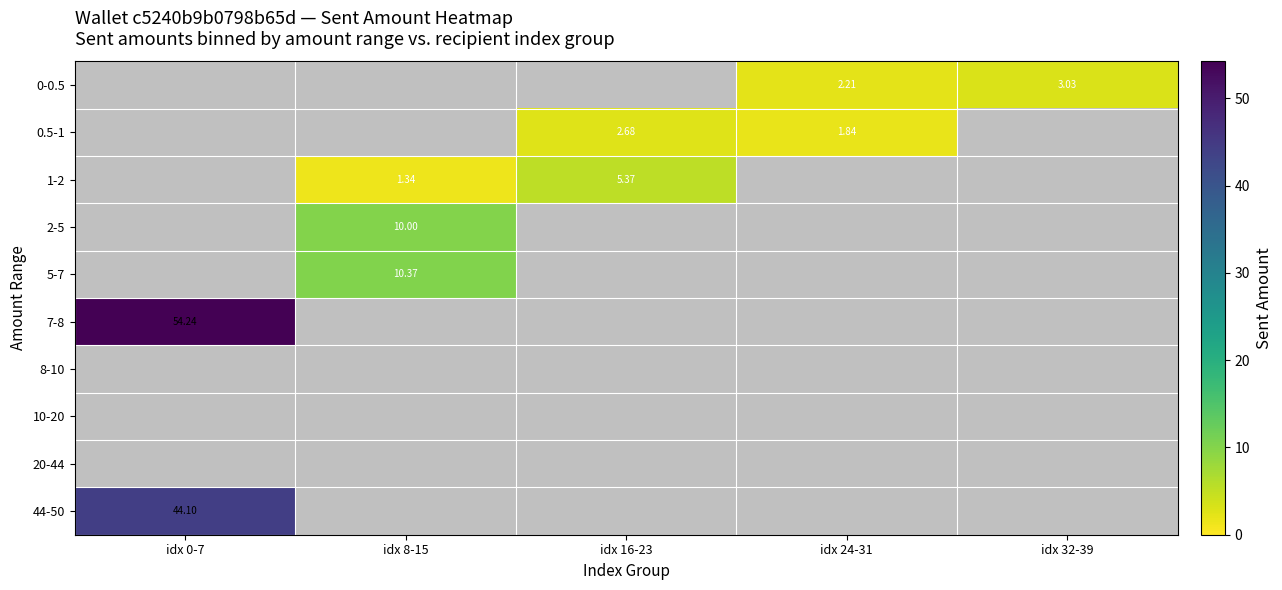

Which has a higher value, idx 0-7 or idx 8-15?

idx 8-15